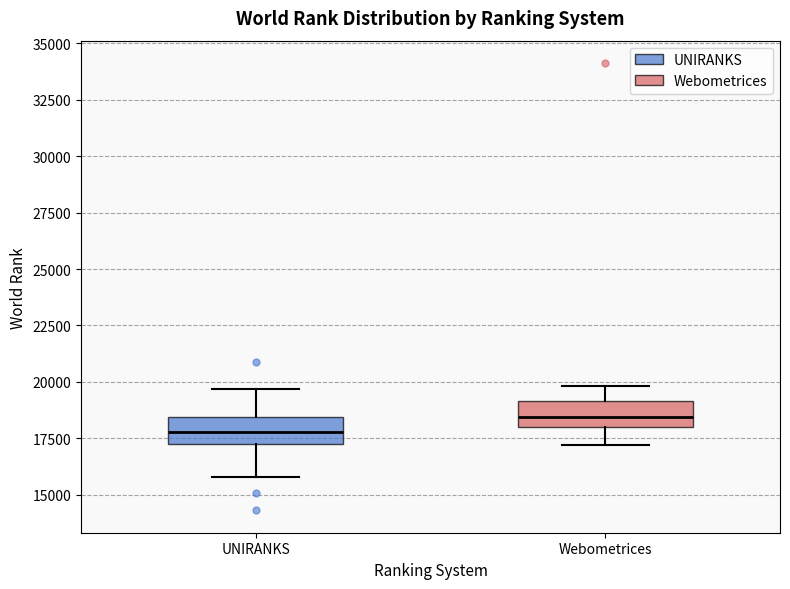

Where does the upper whisker of the box for UNIRANKS end on the y-axis? The values are not printed on the chart, so give them approximately, as read against the axis.

19500